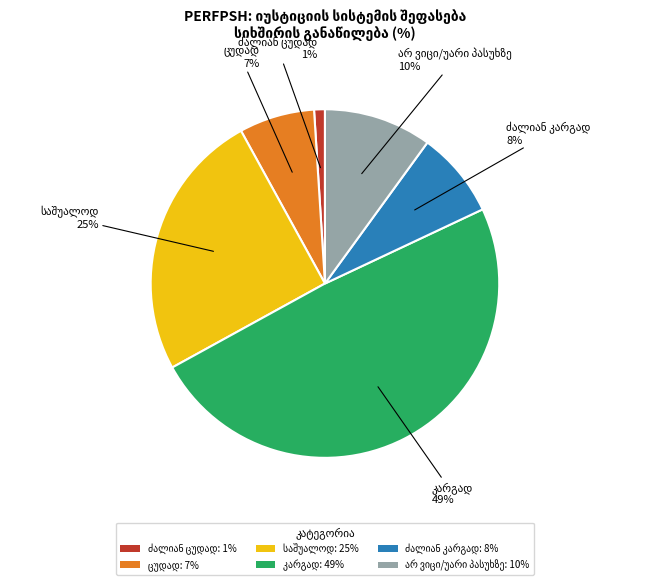

How many slices are in this pie chart?

6